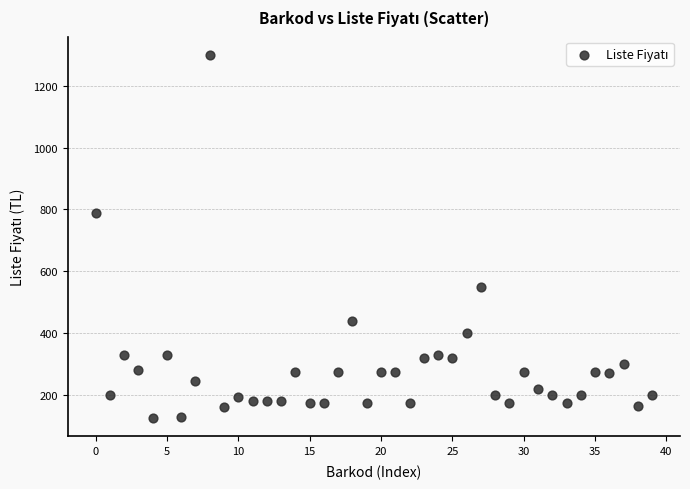

What Y value in the scatter plot is closest to 712?

790